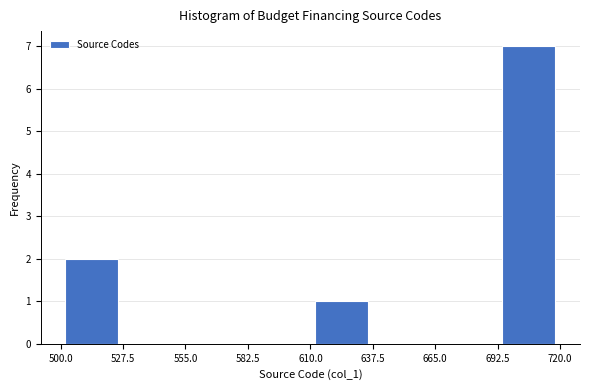

Which range on the x-axis has the tallest bar?

692.5 to 720.0